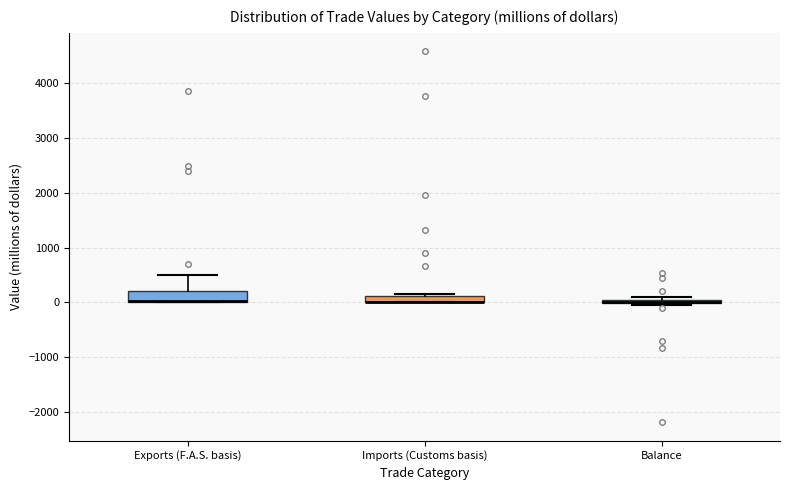

Where is the lower edge of the box for Imports (Customs basis) on the y-axis? The values are not printed on the chart, so give them approximately, as read against the axis.

0